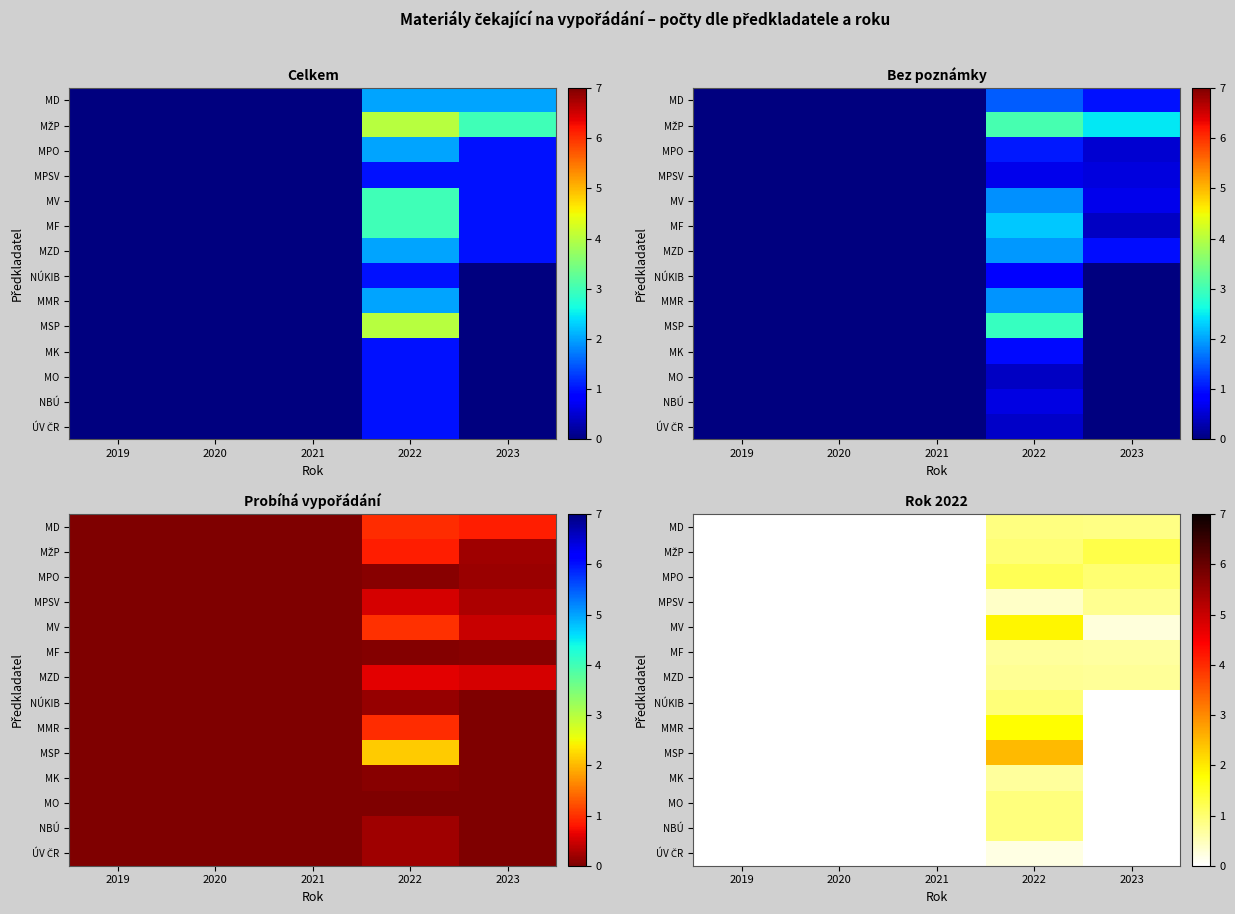

Rank the series at 2023 from lowest to highest value.

NÚKIB, MMR, MSP, MK, MO, NBÚ, ÚV ČR, MV, MF, MZD, MPSV, MD, MPO, MŽP